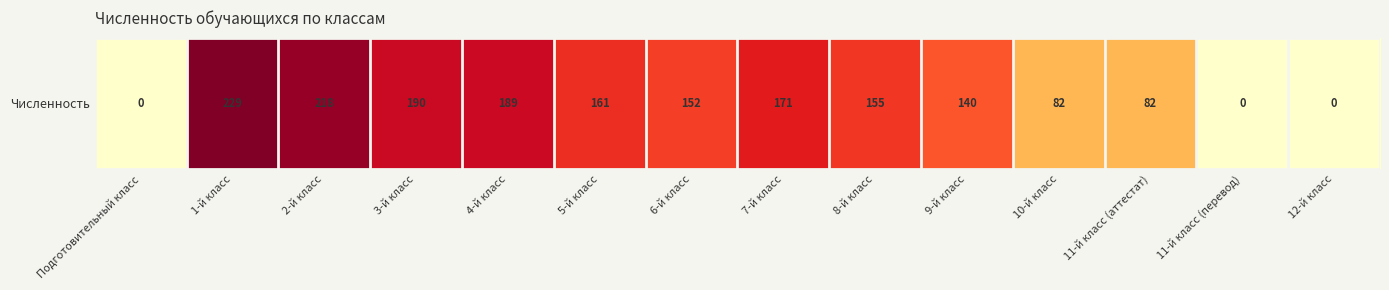

List the labels in order of value, smallest first.

Подготовительный класс, 11-й класс (перевод), 12-й класс, 10-й класс, 11-й класс (аттестат), 9-й класс, 6-й класс, 8-й класс, 5-й класс, 7-й класс, 4-й класс, 3-й класс, 2-й класс, 1-й класс